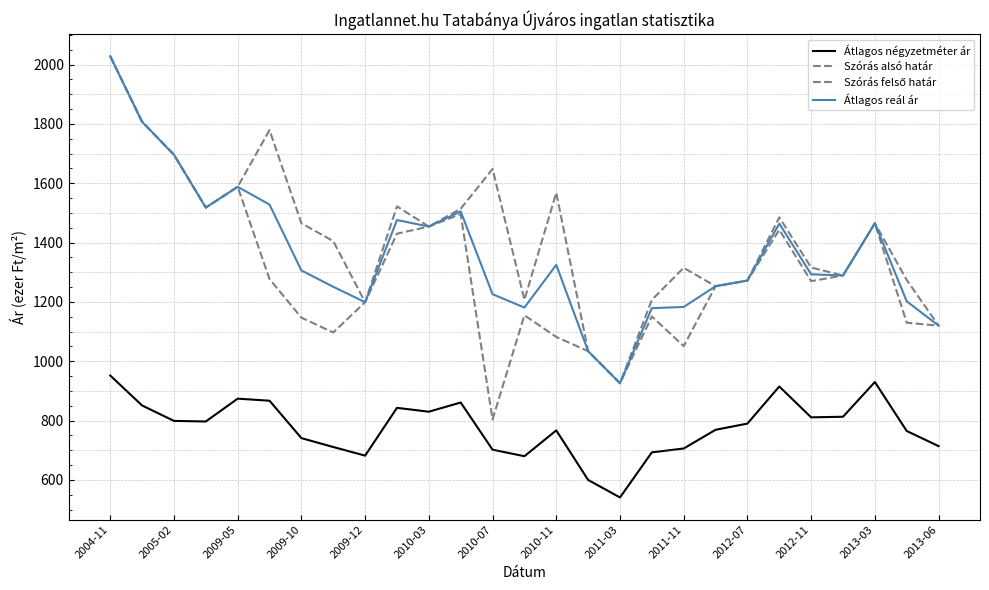

Is this an area chart (filled region under the line)?

No